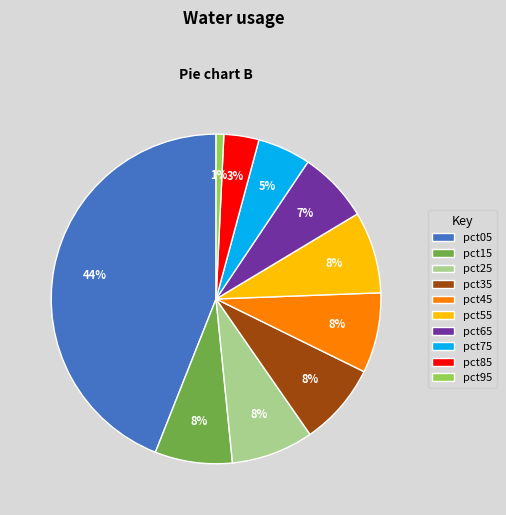

Is there any slice that represents more than half of the pie?

No